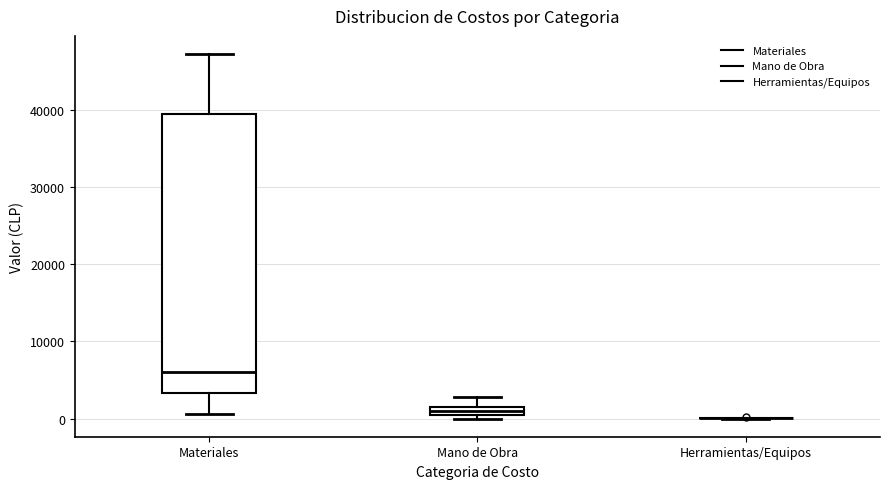

Where does the upper whisker of the box for Mano de Obra end on the y-axis? The values are not printed on the chart, so give them approximately, as read against the axis.

3000